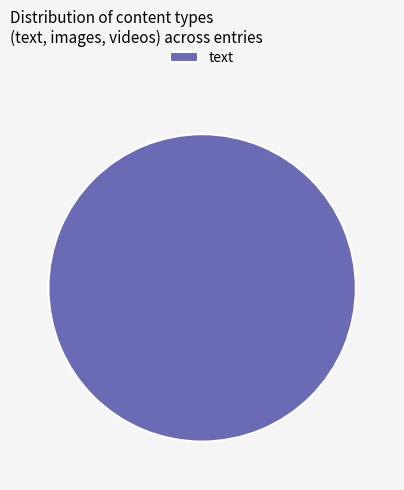

How many segments does this pie chart have?

1